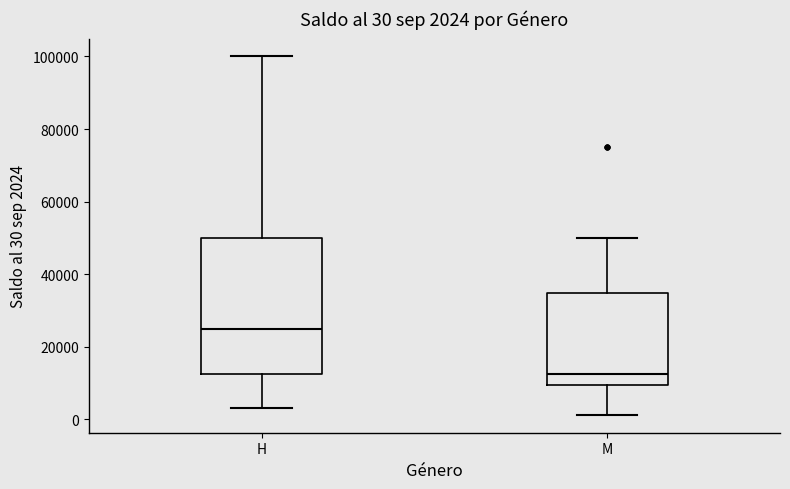

Which box's median line is the highest?

H